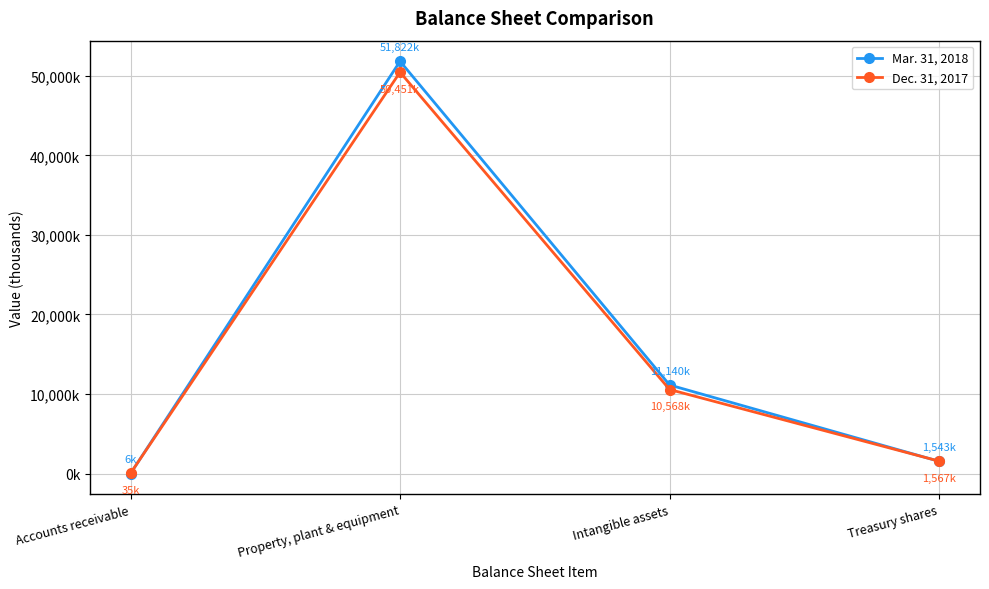

At which category is the sum across all series the highest?

Property, plant & equipment